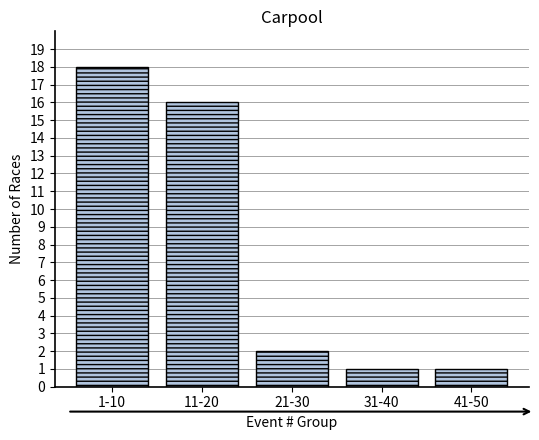

Reading right to left, what are all the values shown in this chart?

41-50=1	31-40=1	21-30=2	11-20=16	1-10=18